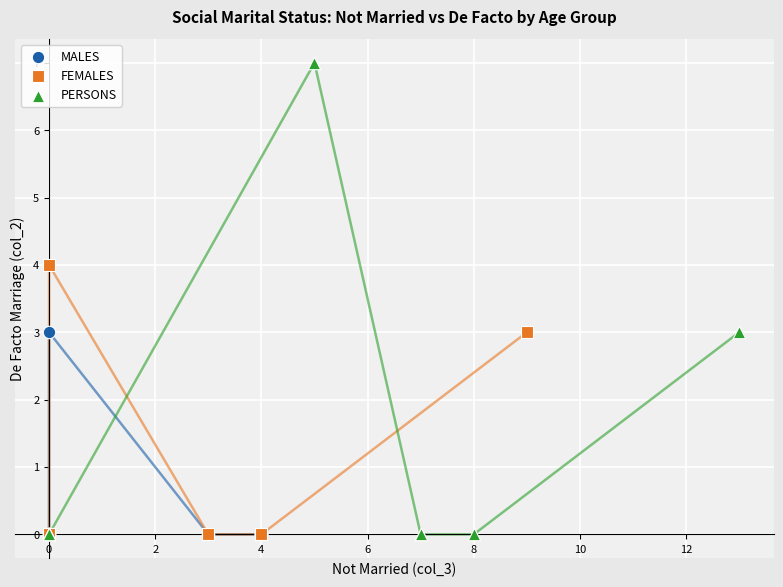

Which series contains the highest Y value?

PERSONS